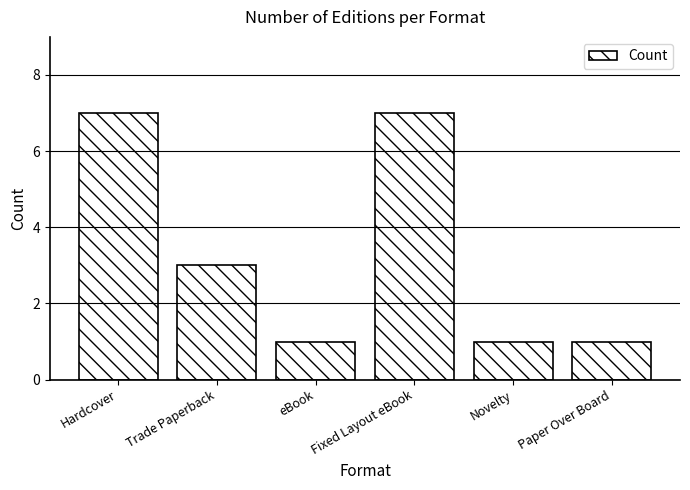

True or false: the data shows 9 at Hardcover.

False